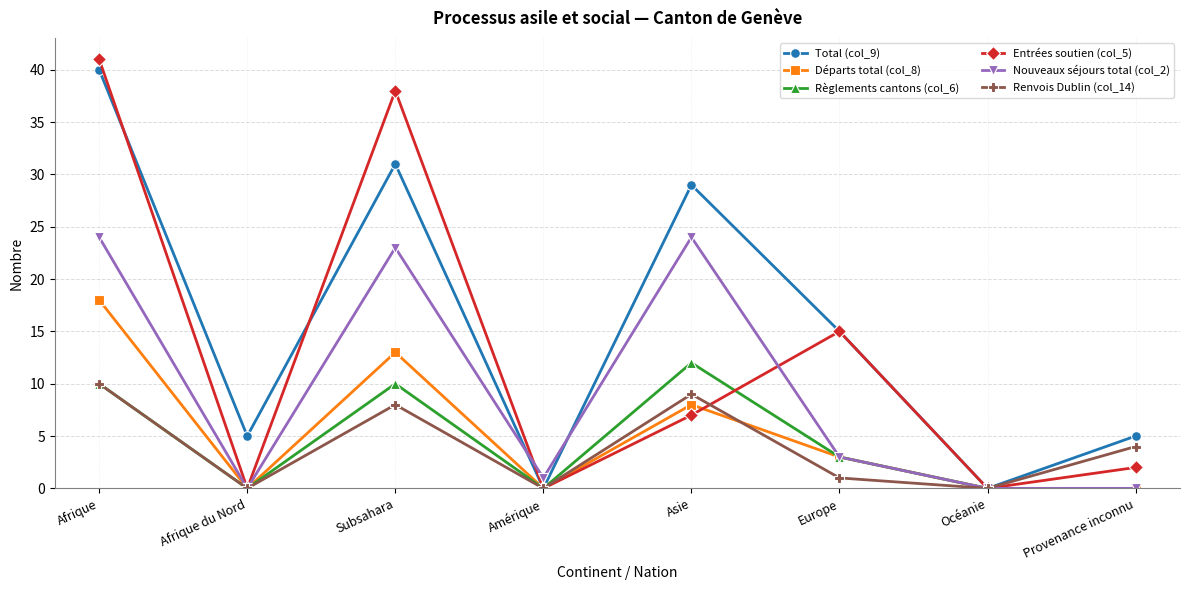

The value of Nouveaux séjours total (col_2) at Afrique du Nord is 14. True or false?

False